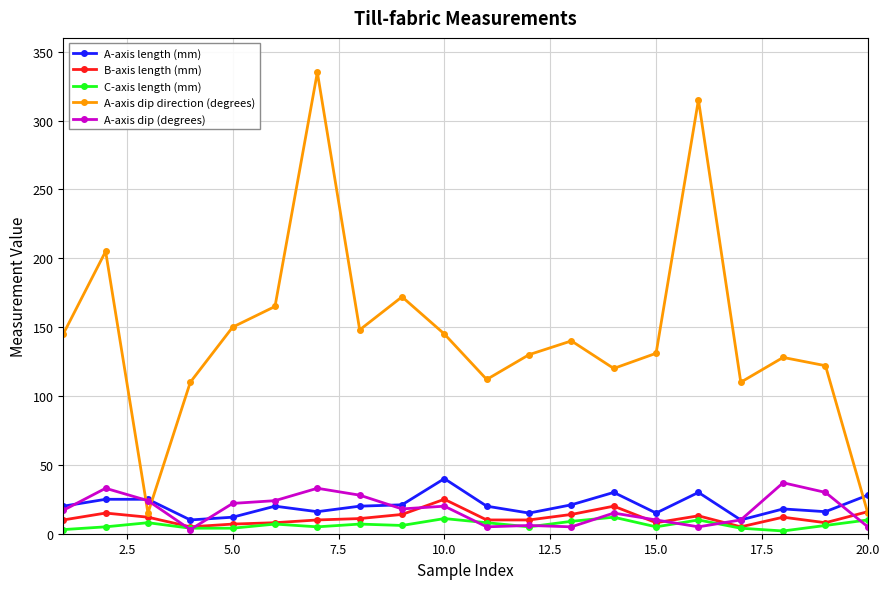

How many lines are shown in the chart?

5